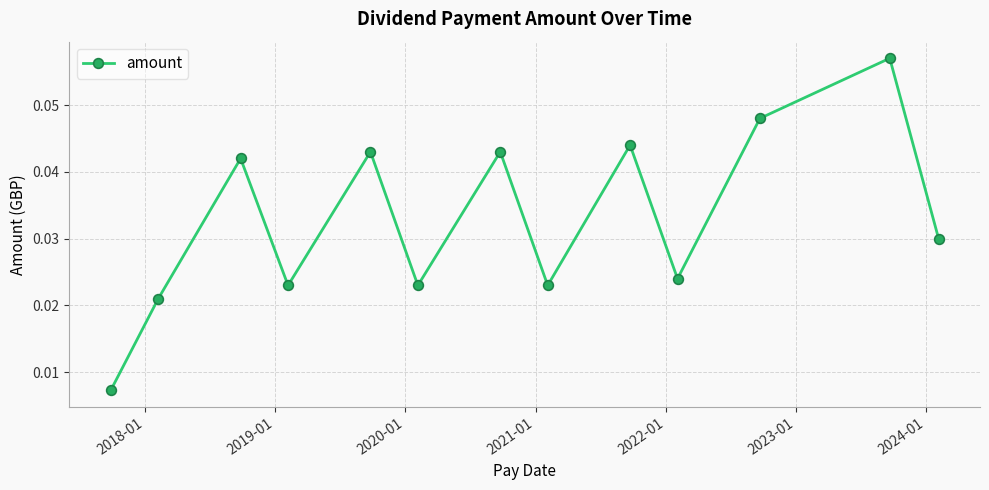

How many values are between 0 and 1?

13